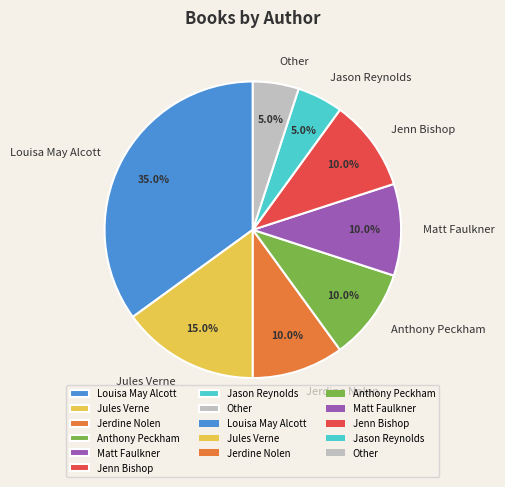

How many slices are in this pie chart?

8